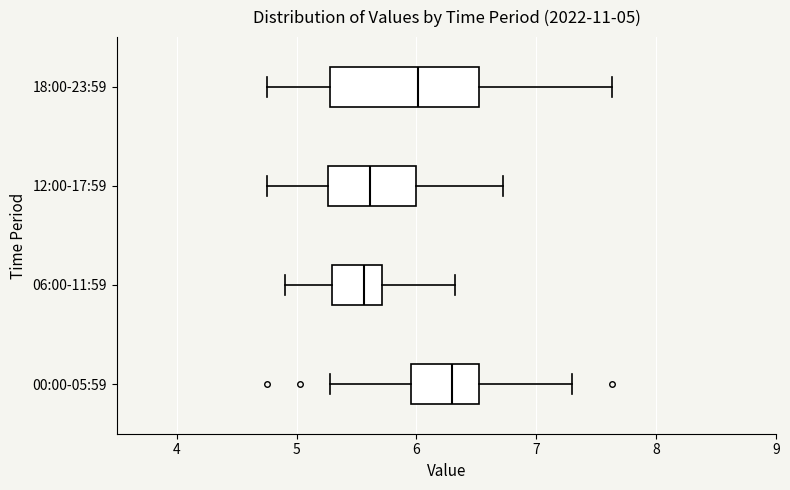

Which box is the widest, from its left edge to its right edge?

18:00-23:59